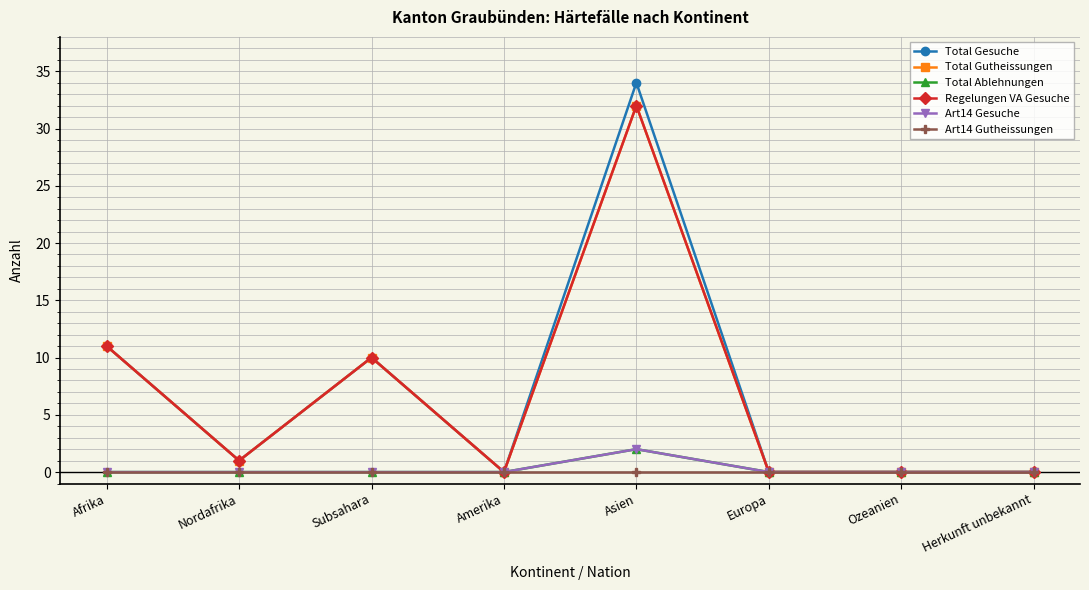

What is the label of the 8th point from the right?

Afrika